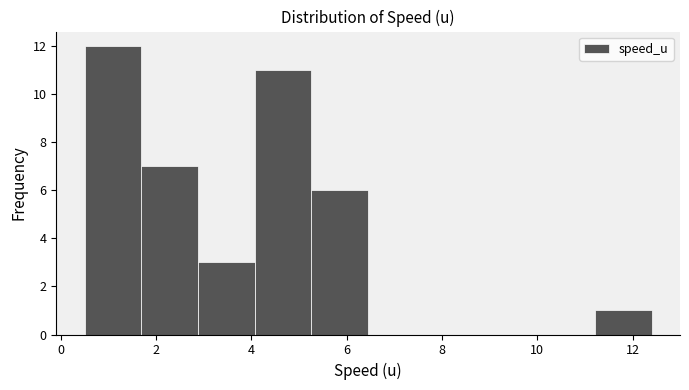

Reading left to right, transcribe this chart: for each bar, give the range it covers on the x-axis and its height. Neither the bar edges nor the heights are printed on the chart, so give them approximately, as read against the axes.

0.6 to 1.6: 12
1.6 to 2.8: 7
2.8 to 4.0: 3
4.0 to 5.2: 11
5.2 to 6.4: 6
6.4 to 7.6: 0
7.6 to 8.8: 0
8.8 to 10.0: 0
10.0 to 11.2: 0
11.2 to 12.4: 1